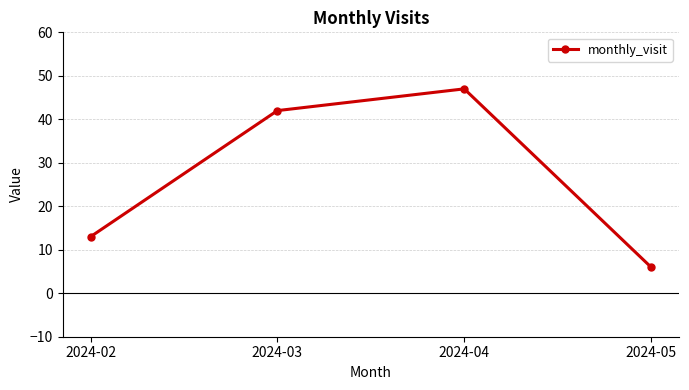

Between 2024-05 and 2024-02, which is larger?

2024-02